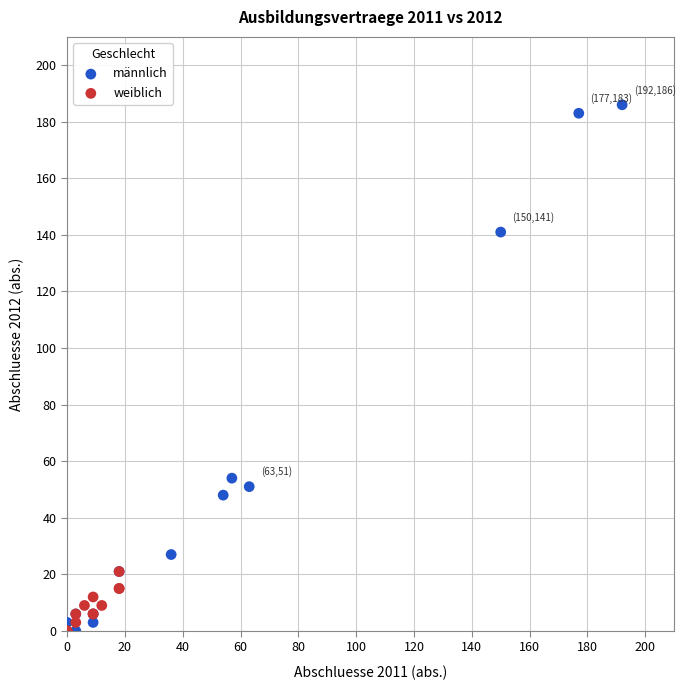

Which series has the largest Y range (max minus min)?

männlich